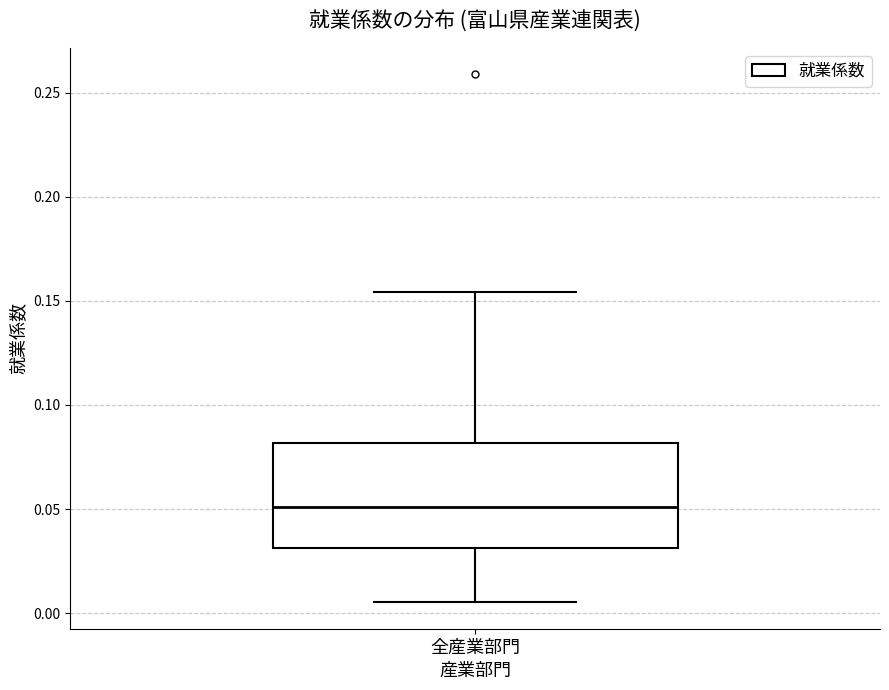

Read this box plot against the y-axis: the position of the median line, the range covered by the box, and the ends of both whiskers. The values are not printed on the chart, so give them approximately, as read against the axis.

median 0.050, box 0.030 to 0.080, whiskers 0.005 to 0.155